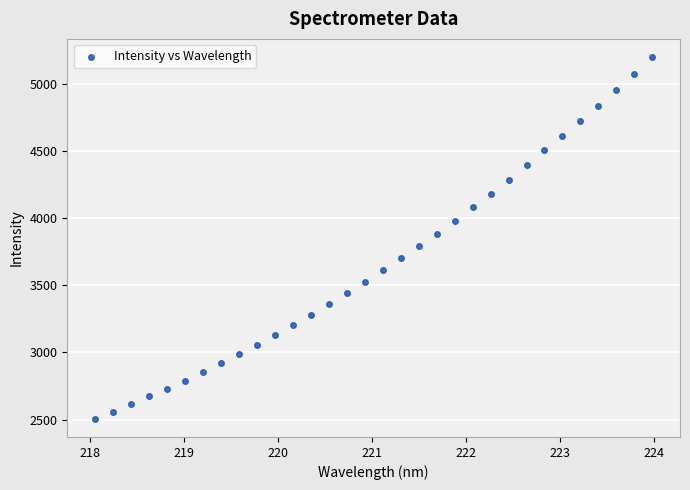

What is the range of X values (max minus min)?

5.9